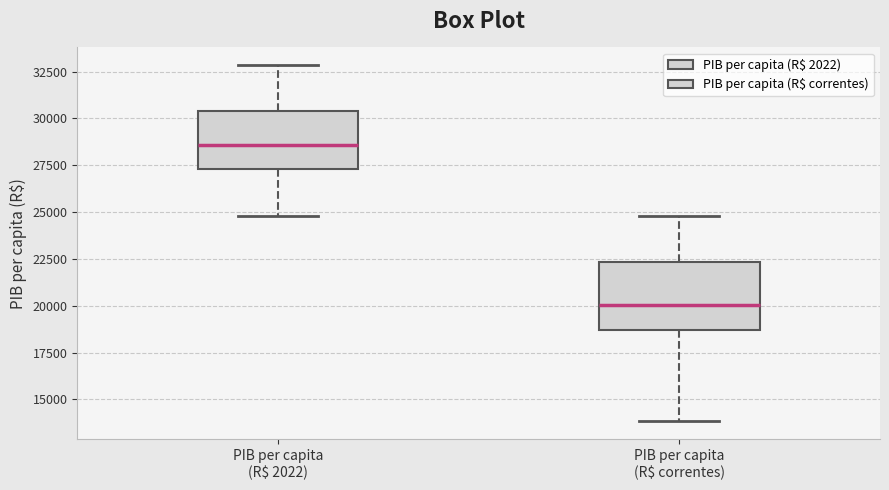

Where does the upper whisker of the box for PIB per capita (R$ correntes) end on the y-axis? The values are not printed on the chart, so give them approximately, as read against the axis.

25000